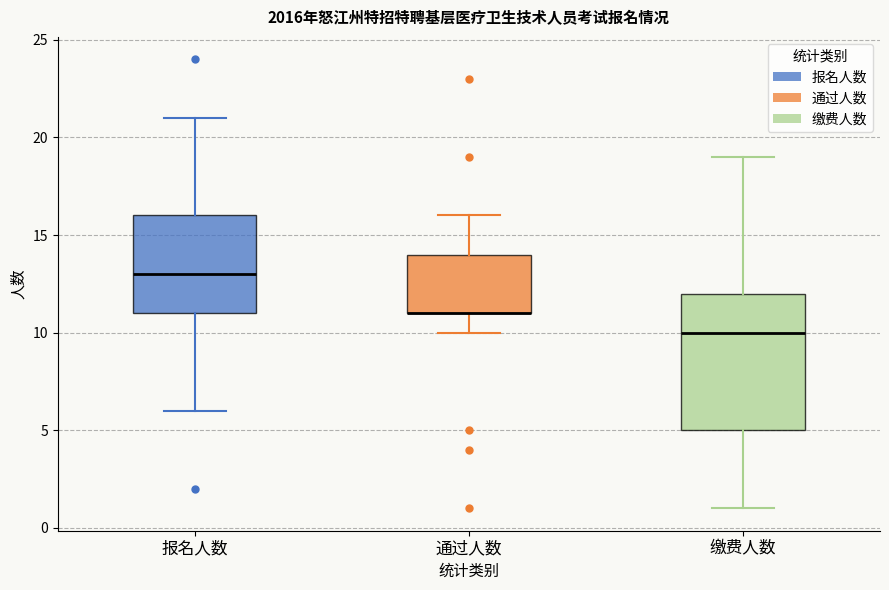

Where does the median line of the box for 报名人数 sit on the y-axis? The values are not printed on the chart, so give them approximately, as read against the axis.

13